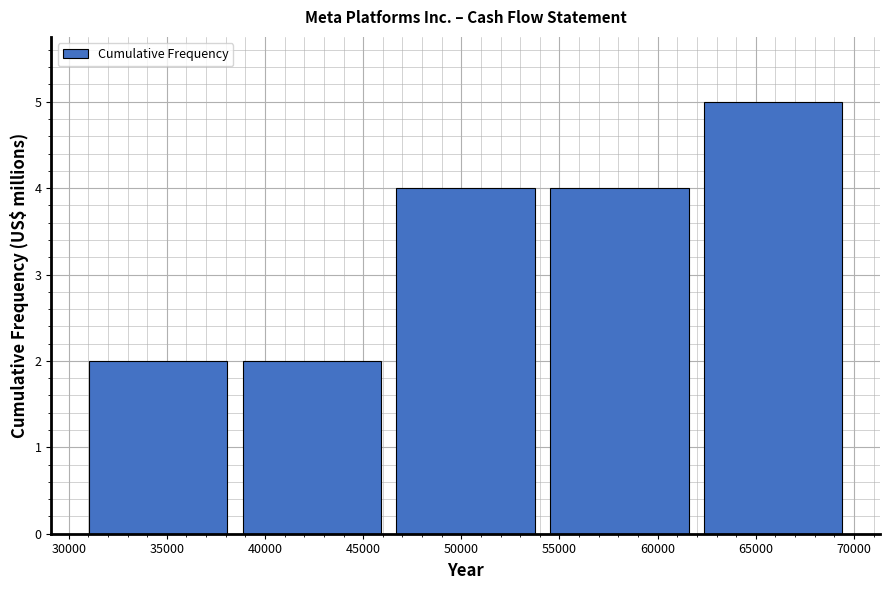

Reading left to right, list all the values displayed in this chart.

2	2	4	4	5